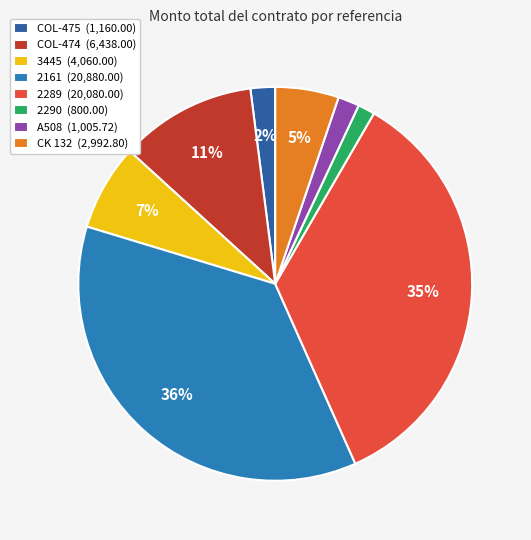

Count the number of slices in the pie.

8